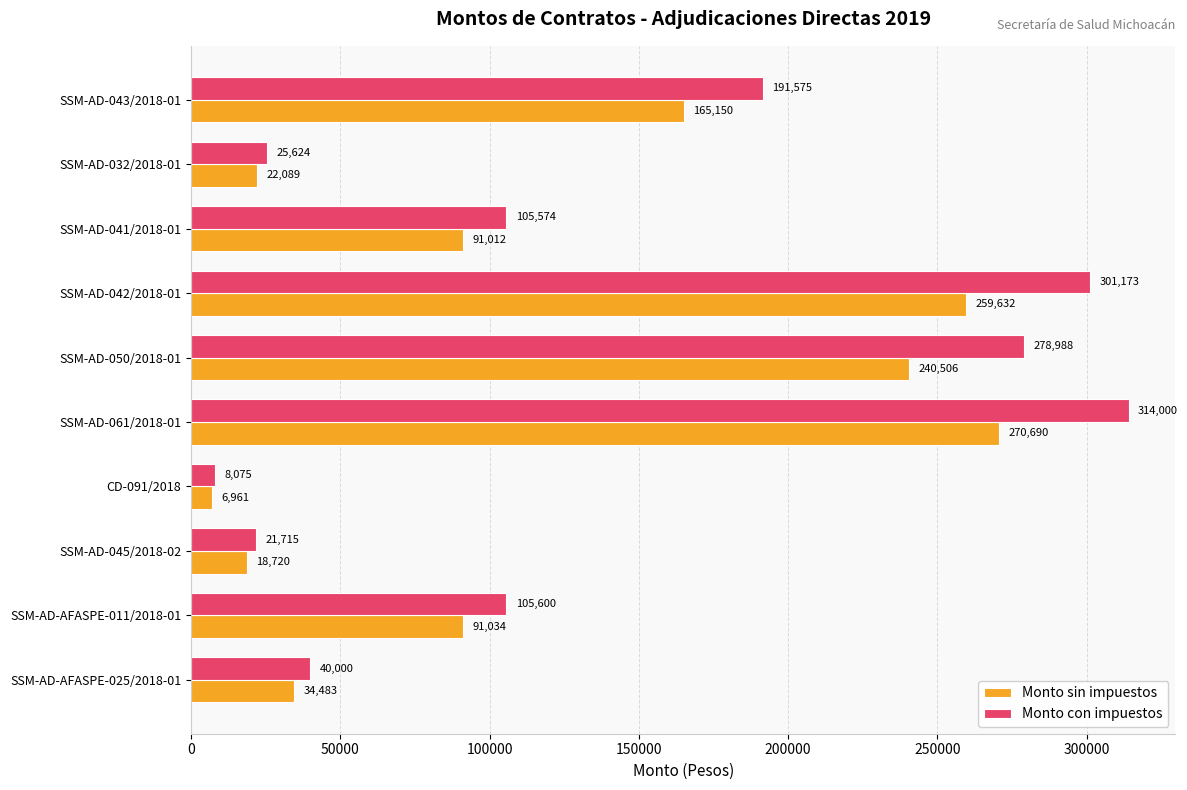

Which series has the widest spread of values?

Monto con impuestos